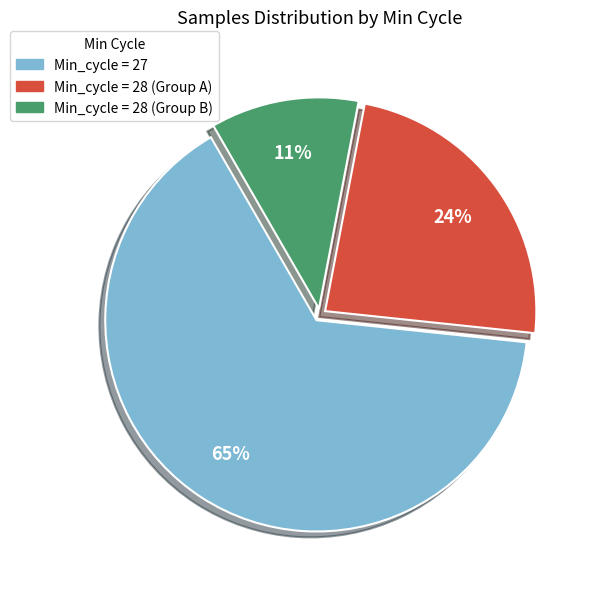

Is there any slice that represents more than half of the pie?

Yes